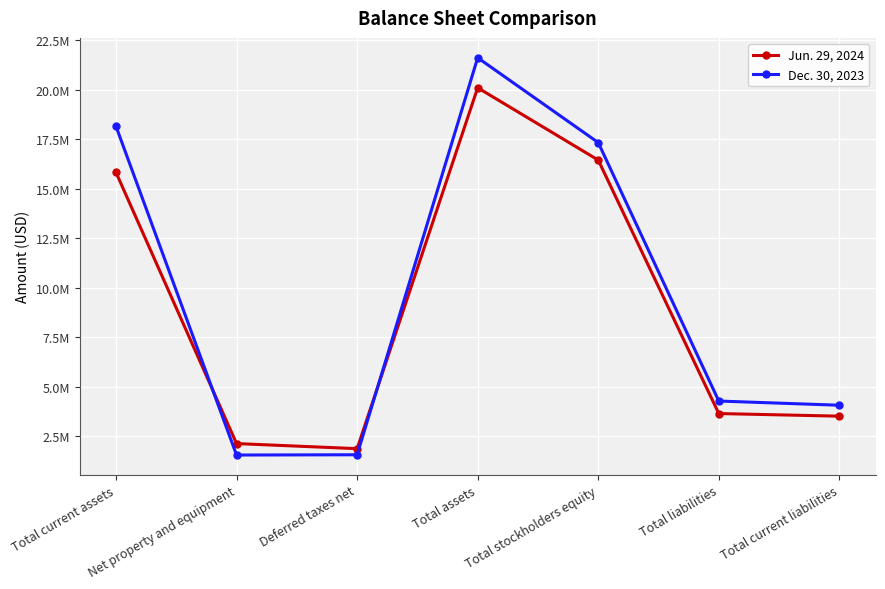

Is this an area chart (filled region under the line)?

No